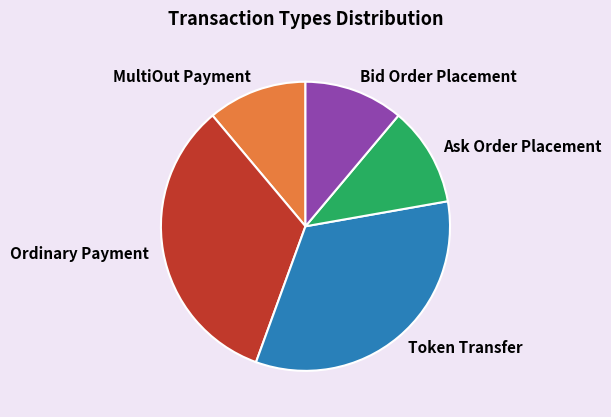

Approximately how many times larger is the value at Token Transfer compared to Bid Order Placement?

3.0